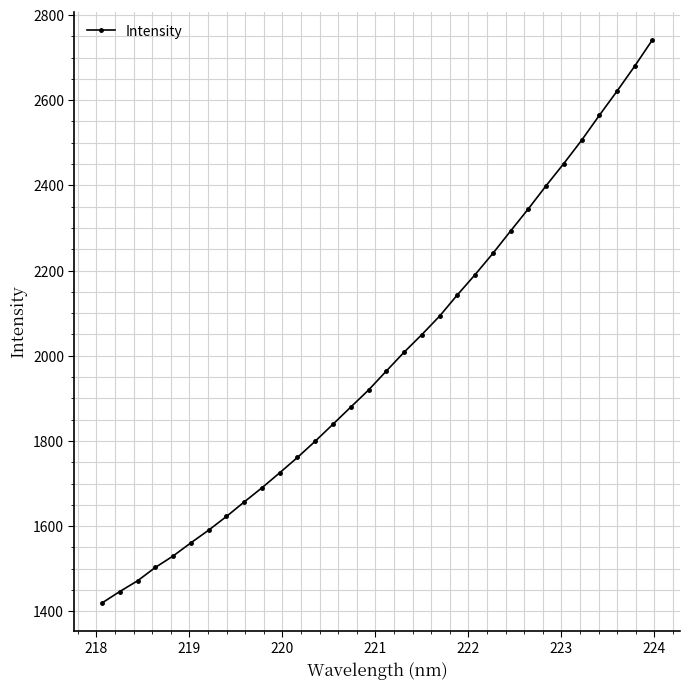

Is this an area chart (filled region under the line)?

No